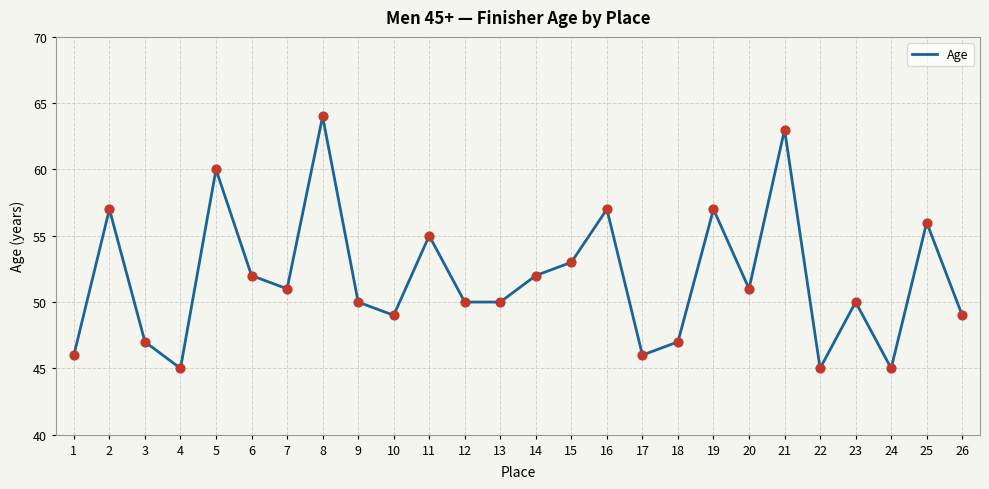

Approximately how many times larger is the value at 16 compared to 4?

1.3